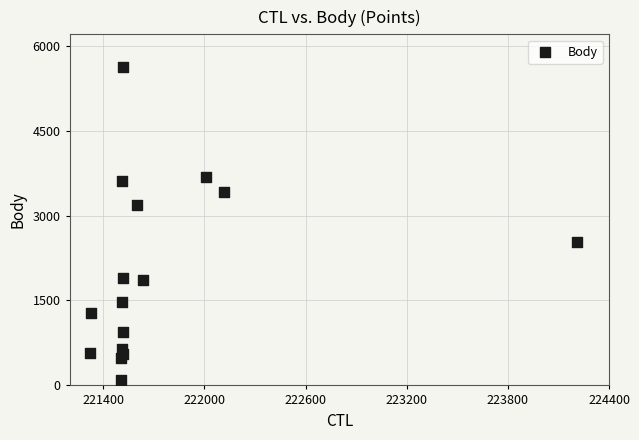

What is the range of X values (max minus min)?

2884